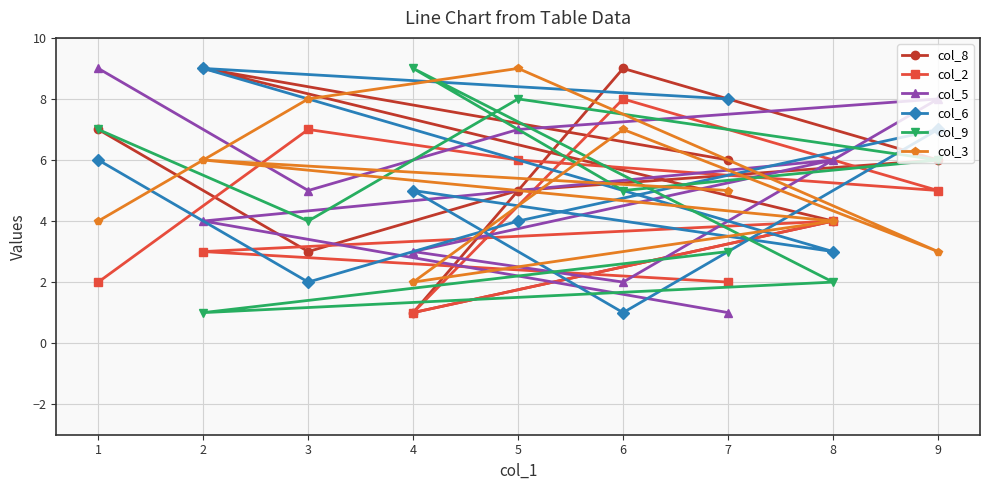

What is the difference between the maximum and minimum values in the col_3 series?

7